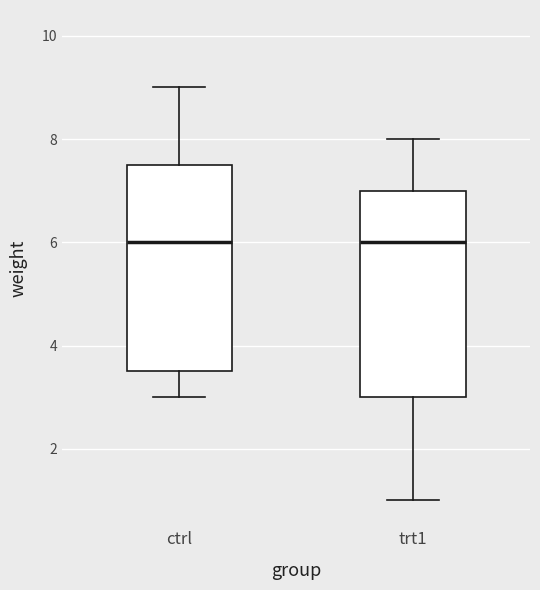

Where is the upper edge of the box for trt1 on the y-axis? The values are not printed on the chart, so give them approximately, as read against the axis.

7.0